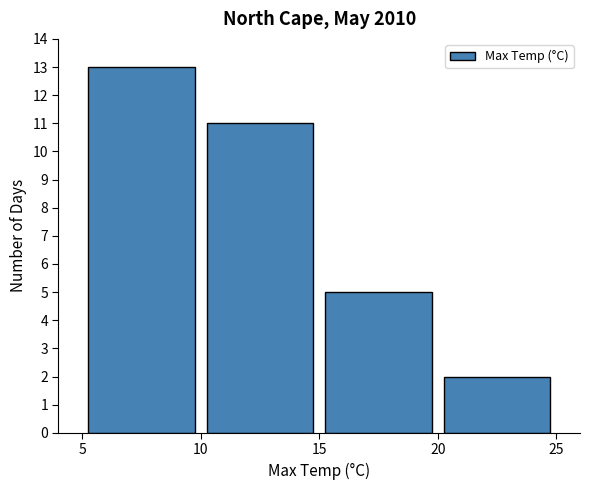

Which range on the x-axis has the tallest bar?

5 to 10